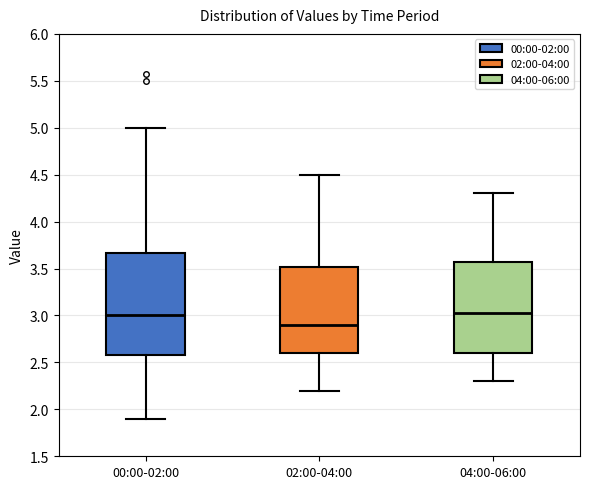

Reading left to right, read every box against the y-axis: the position of its median line, the range the box covers, and the ends of its whiskers. The values are not printed on the chart, so give them approximately, as read against the axis.

00:00-02:00: median 3.00, box 2.60 to 3.65, whiskers 1.90 to 5.00
02:00-04:00: median 2.90, box 2.60 to 3.50, whiskers 2.20 to 4.50
04:00-06:00: median 3.05, box 2.60 to 3.60, whiskers 2.30 to 4.30